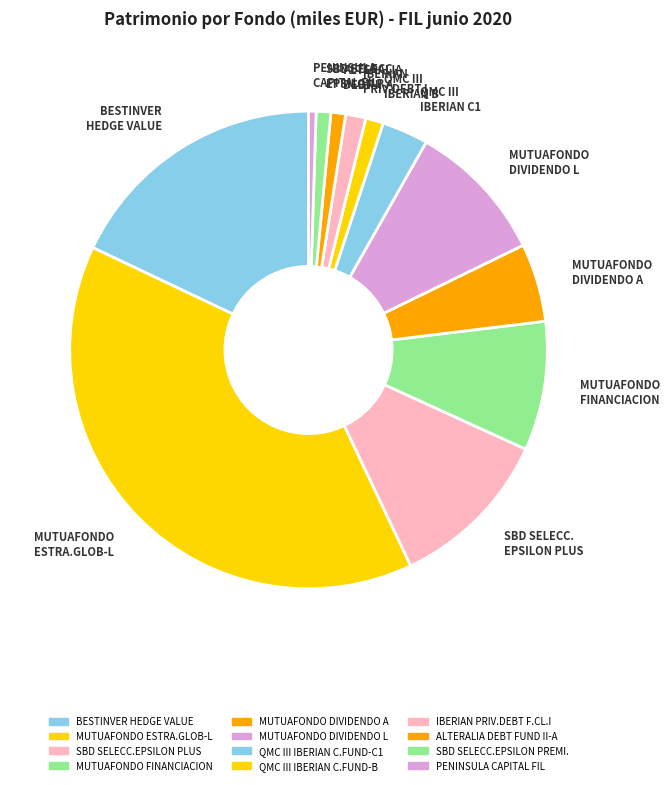

Count the number of slices in the pie.

12